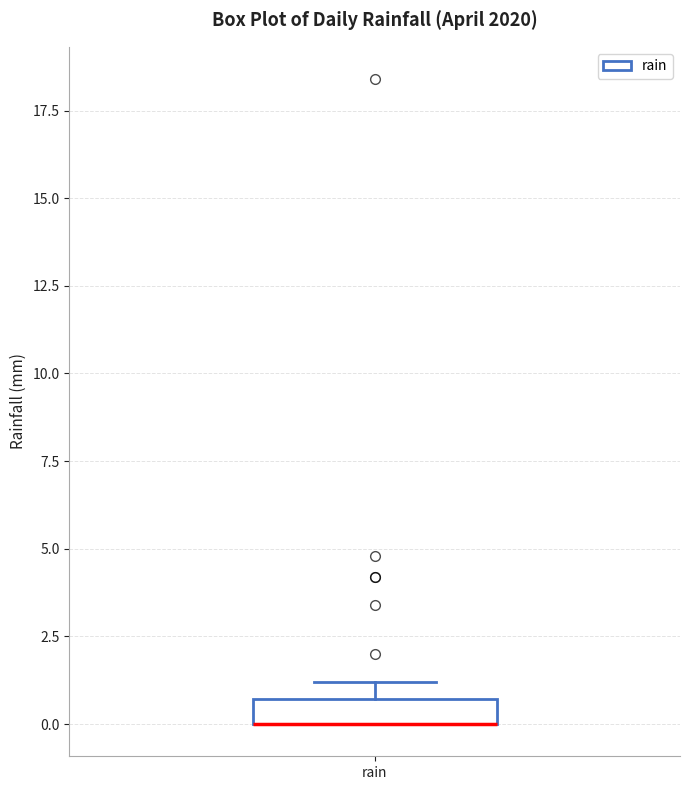

Where is the upper edge of the box for rain on the y-axis? The values are not printed on the chart, so give them approximately, as read against the axis.

0.5